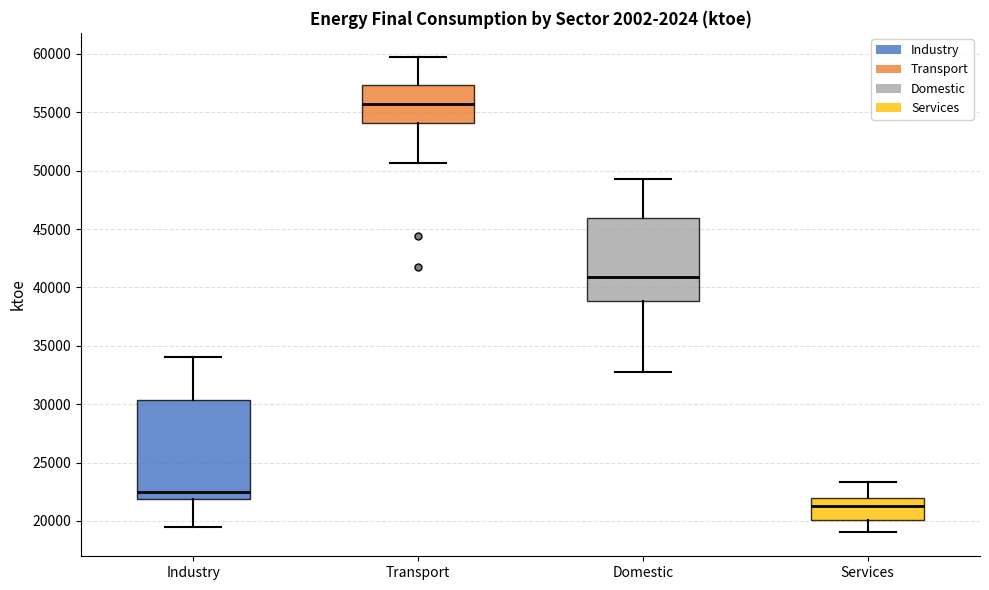

Reading left to right, transcribe this box plot: for each box, give where its median line is, the range the box spans, and where its two whiskers end, as read against the y-axis. The values are not printed on the chart, so give them approximately, as read against the axis.

Industry: median 22500, box 22000 to 30500, whiskers 19500 to 34000
Transport: median 55500, box 54000 to 57500, whiskers 50500 to 60000
Domestic: median 41000, box 39000 to 46000, whiskers 32500 to 49500
Services: median 21500, box 20000 to 22000, whiskers 19000 to 23500